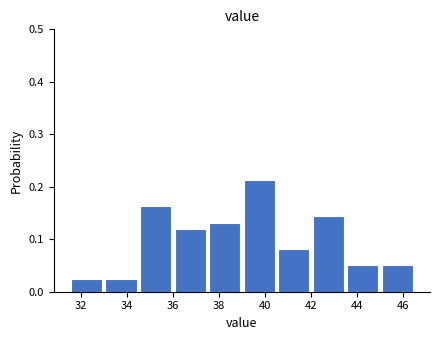

How tall is the bar that spans 43.5 to 45.0 on the x-axis? Neither the bar edges nor the heights are printed on the chart, so give them approximately, as read against the axes.

0.05